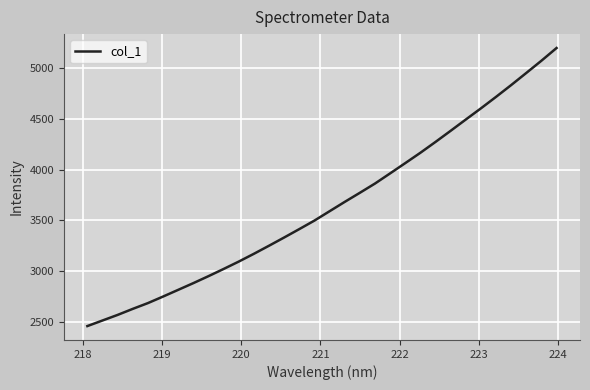

What is the difference between the maximum and minimum values?

2734.1